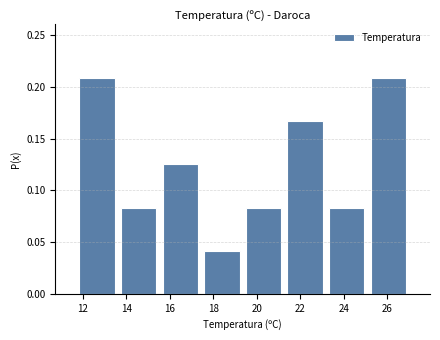

Reading left to right, list every bar in this chart as the range it spans on the x-axis followed by its height. Neither the bar edges nor the heights are printed on the chart, so give them approximately, as read against the axes.

11.8 to 13.6: 0.210
13.6 to 15.6: 0.085
15.6 to 17.4: 0.125
17.4 to 19.4: 0.040
19.4 to 21.2: 0.085
21.2 to 23.2: 0.165
23.2 to 25.0: 0.085
25.0 to 27.0: 0.210